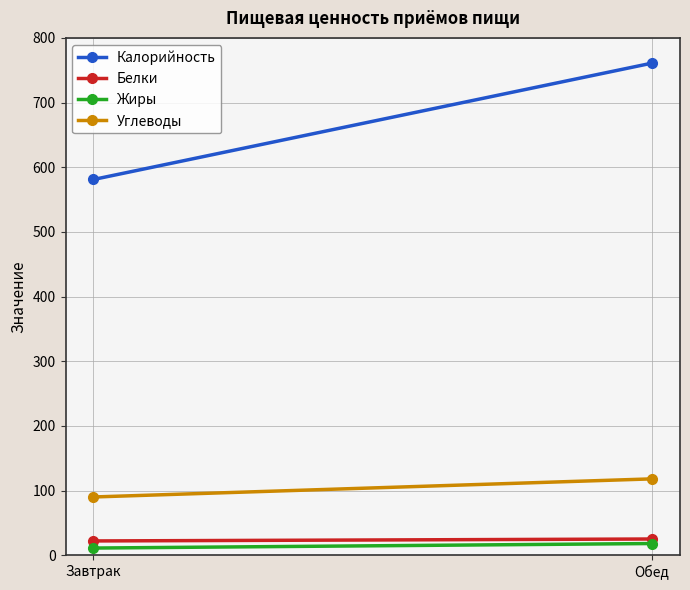

What is the difference between the highest and lowest values at Завтрак?

570